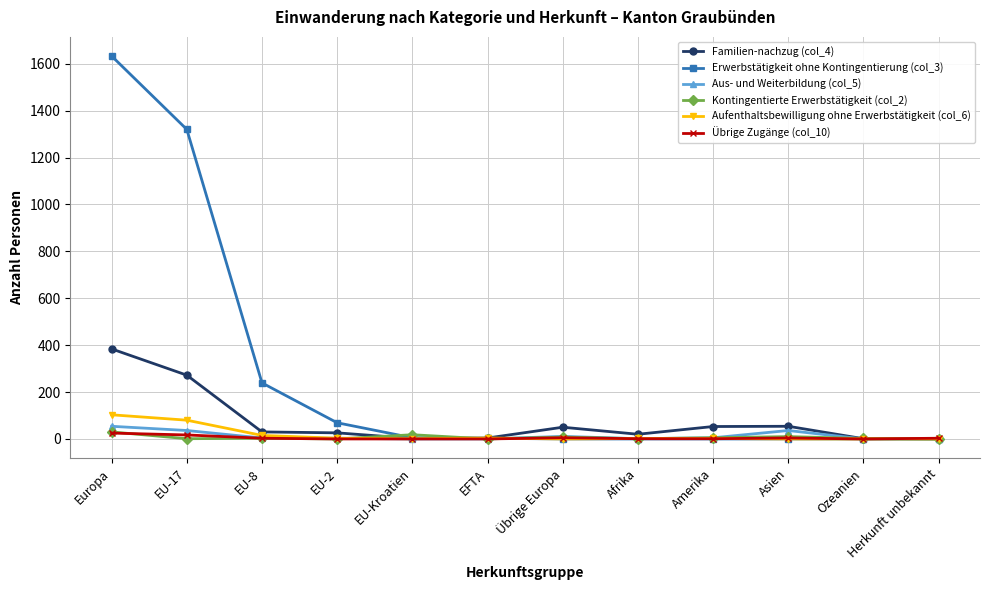

Which series has the largest range (max minus min)?

Erwerbstätigkeit ohne Kontingentierung (col_3)